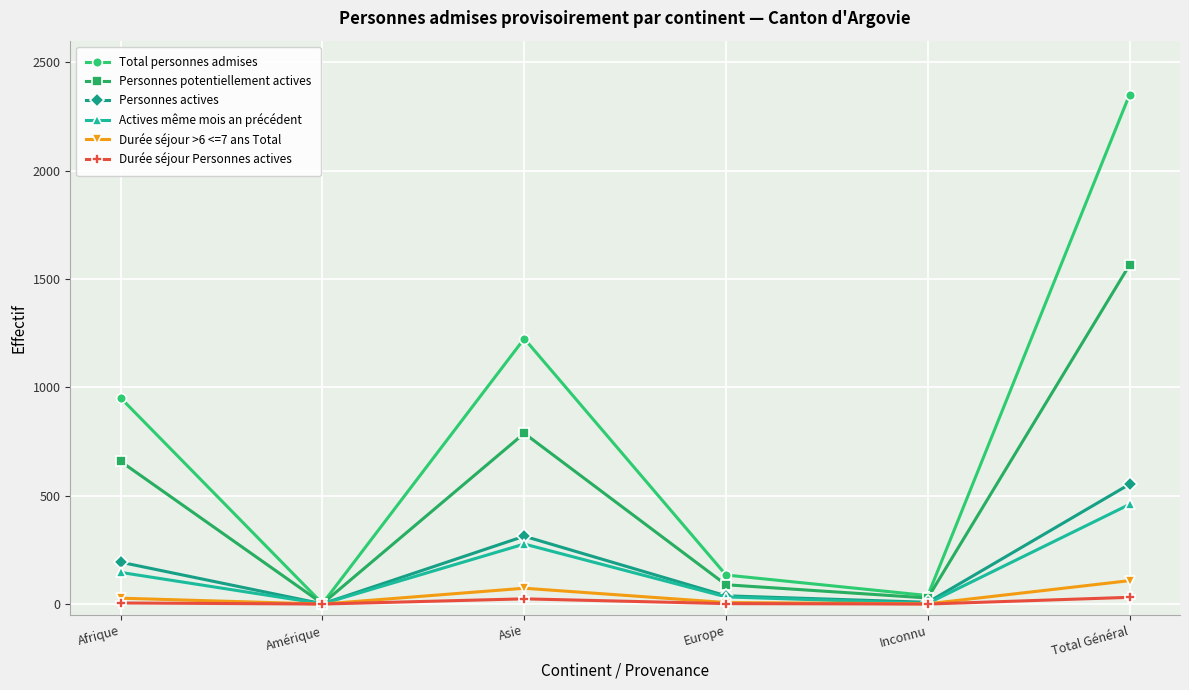

What is the average value of the Durée séjour >6 <=7 ans Total series?

36